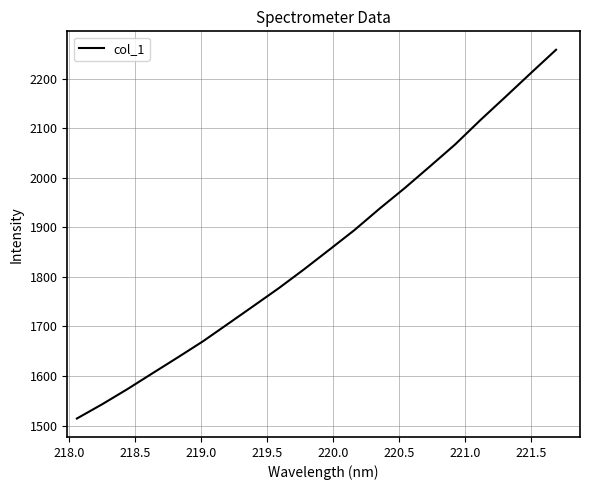

What is the average value?

1854.4